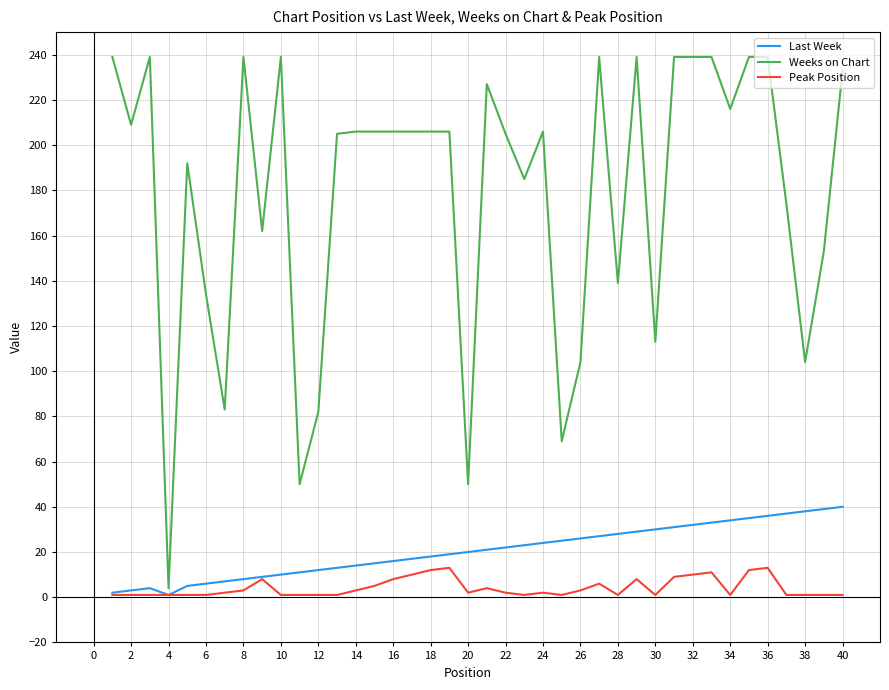

What is the maximum value shown in the chart?

239